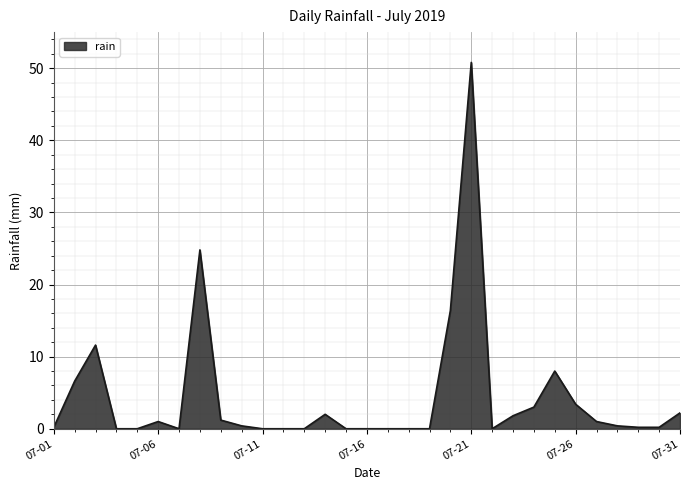

What is the greatest value displayed?

50.8